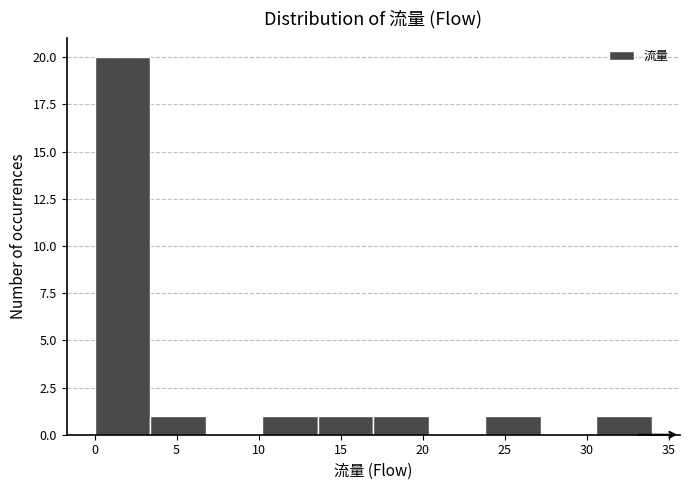

Over which range of the x-axis is the bar tallest?

0.0 to 3.4